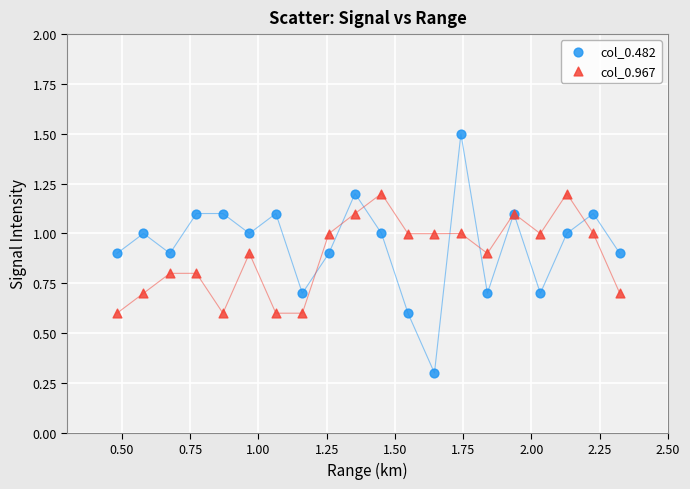

Across all series, what Y value is closest to 0?

0.3